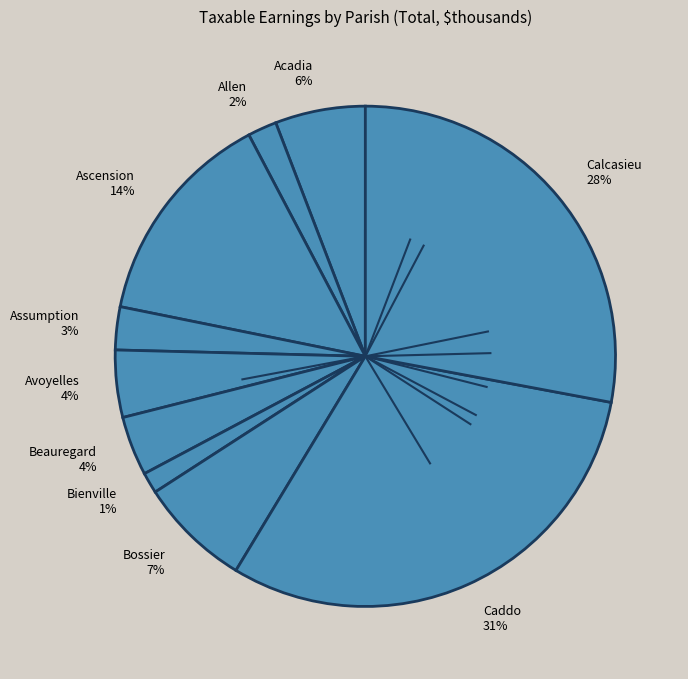

How many segments does this pie chart have?

10